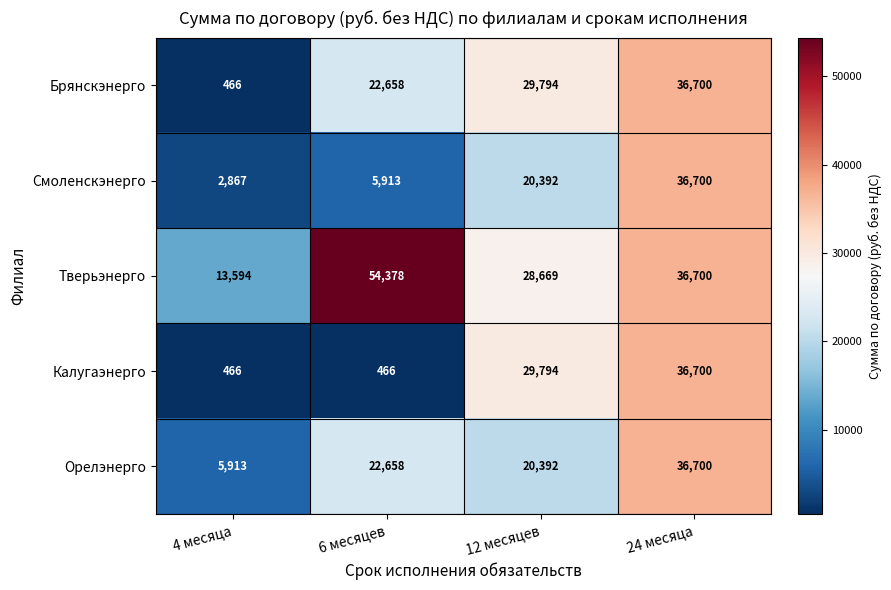

Count the Калугаэнерго values in the range 466 to 36700.

4